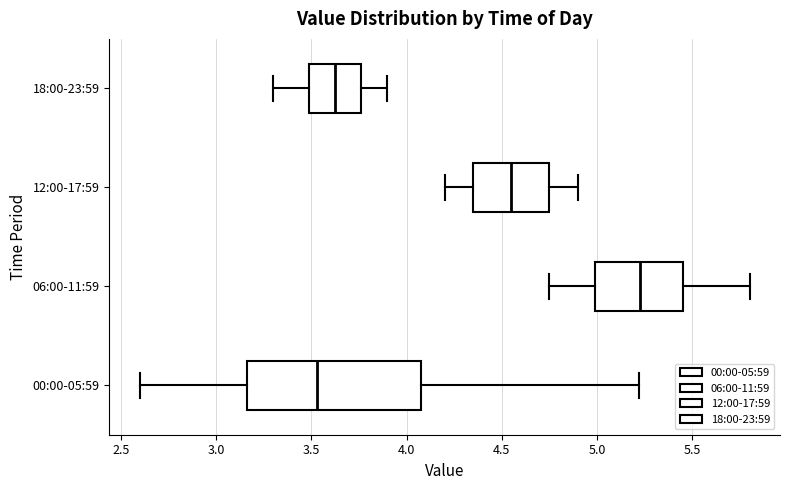

Which box has the furthest to the right median line?

06:00-11:59